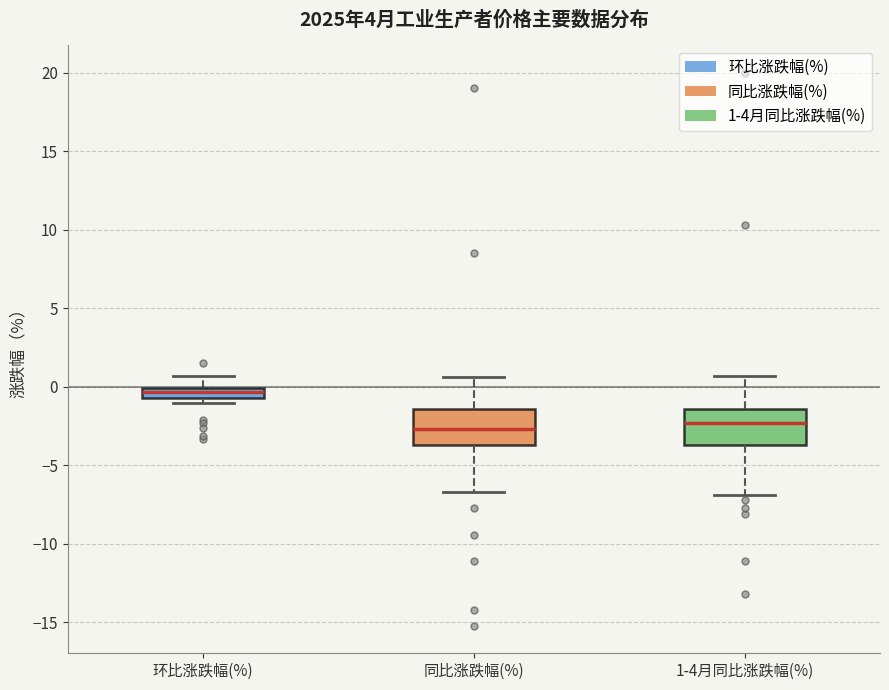

Which box has the highest median line?

环比涨跌幅(%)